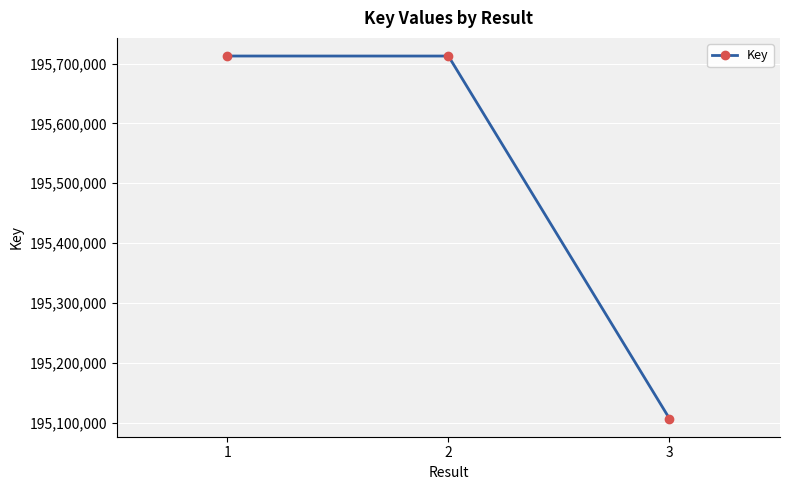

Is it true that the value at 2 is 195712694?

True